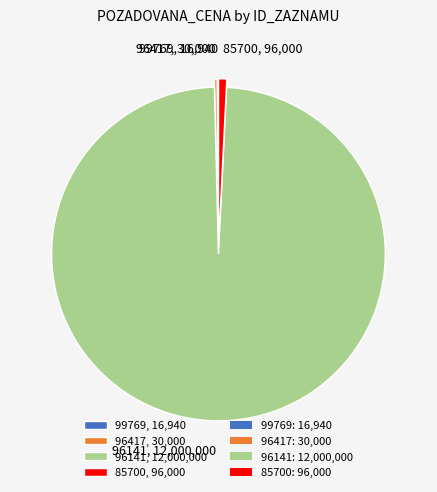

Is it true that 85700, 96,000 is 1% of the pie?

True